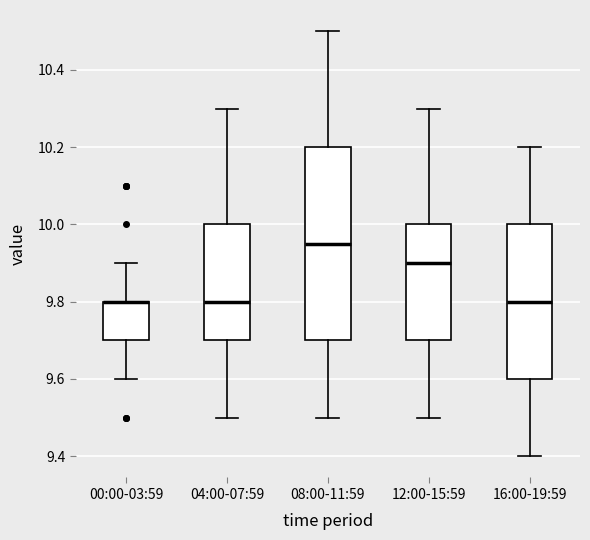

Reading left to right, transcribe this box plot: for each box, give where its median line is, the range the box spans, and where its two whiskers end, as read against the y-axis. The values are not printed on the chart, so give them approximately, as read against the axis.

00:00-03:59: median 9.80 (drawn on the box's upper edge), box 9.70 to 9.80, whiskers 9.60 to 9.90
04:00-07:59: median 9.80, box 9.70 to 10.00, whiskers 9.50 to 10.30
08:00-11:59: median 9.96, box 9.70 to 10.20, whiskers 9.50 to 10.50
12:00-15:59: median 9.90, box 9.70 to 10.00, whiskers 9.50 to 10.30
16:00-19:59: median 9.80, box 9.60 to 10.00, whiskers 9.40 to 10.20